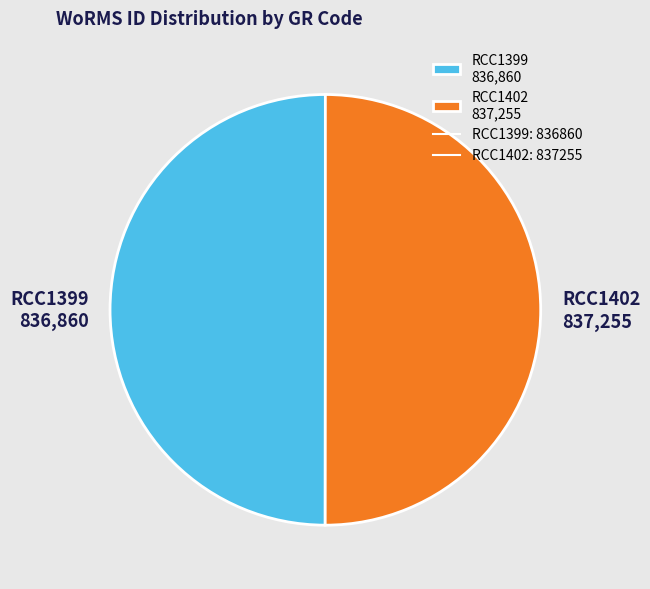

What is the ratio of the value at RCC1402 837,255 to the value at RCC1399 836,860?

1.0